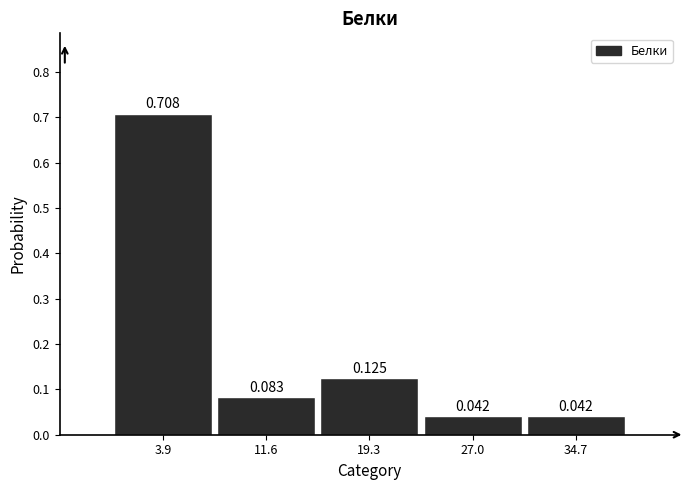

Reading left to right, list every bar in this chart as the range it spans on the x-axis followed by its height. The bar edges are not printed on the chart, so give them approximately, as read against the axis.

0 to 8: 0.708
8 to 15: 0.083
15 to 23: 0.125
23 to 31: 0.042
31 to 39: 0.042